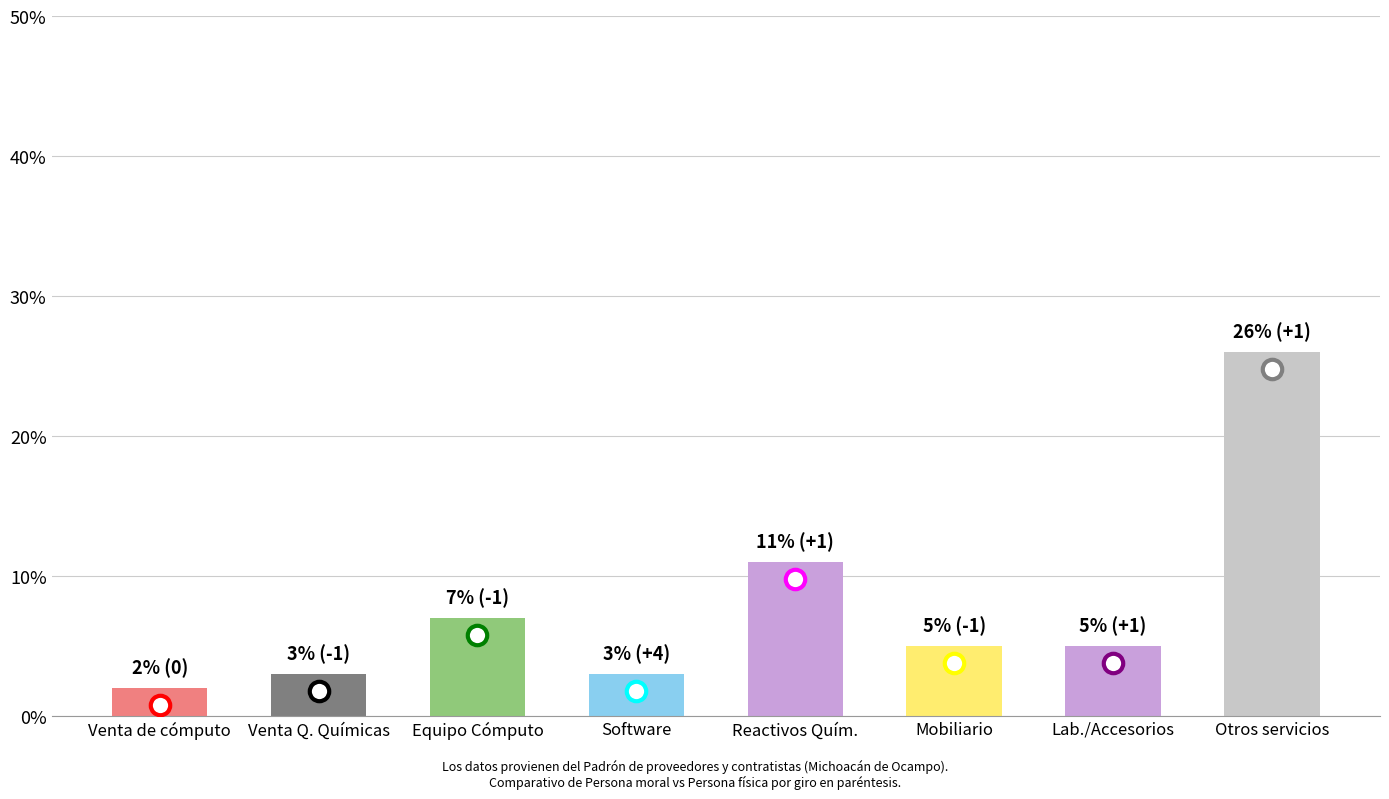

At which label is the value closest to 14?

Reactivos Quím.